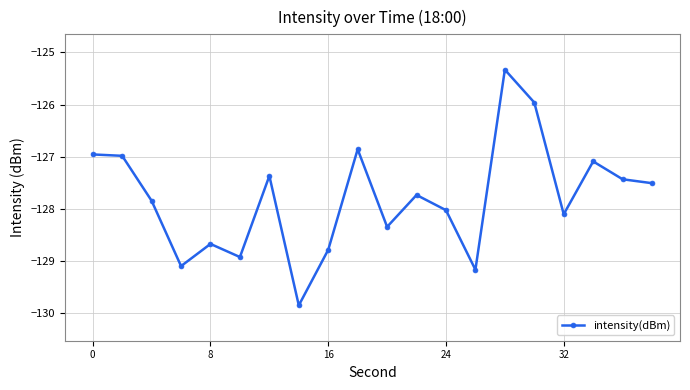

What is the difference between the maximum and second lowest values?

3.8